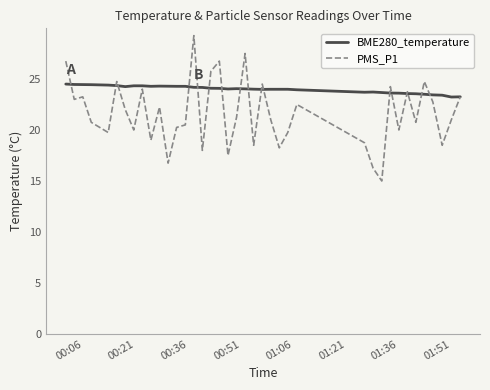

Which series has the largest range (max minus min)?

PMS_P1